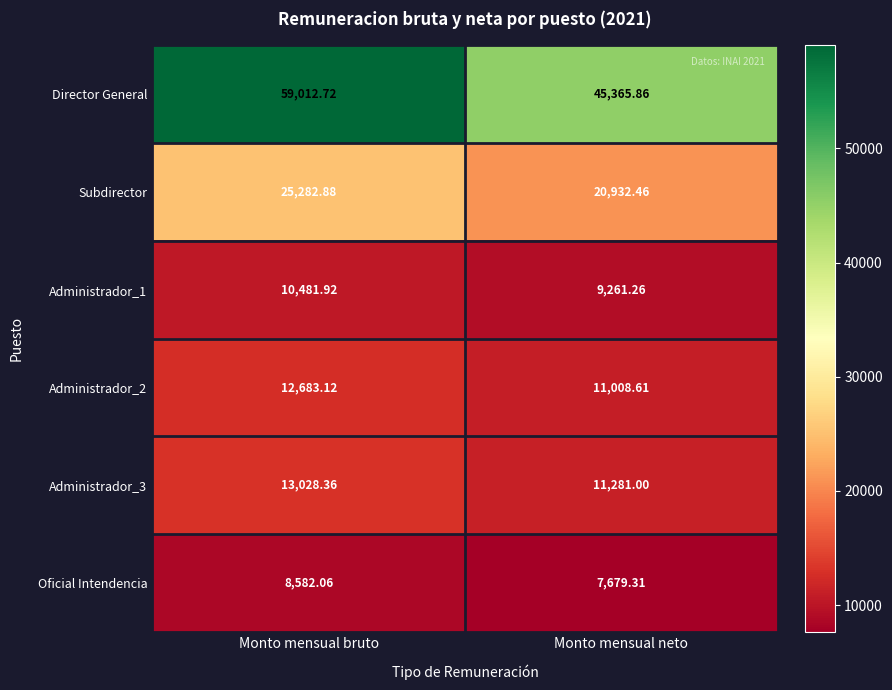

At which label is Director General closest to 52189?

Monto mensual neto